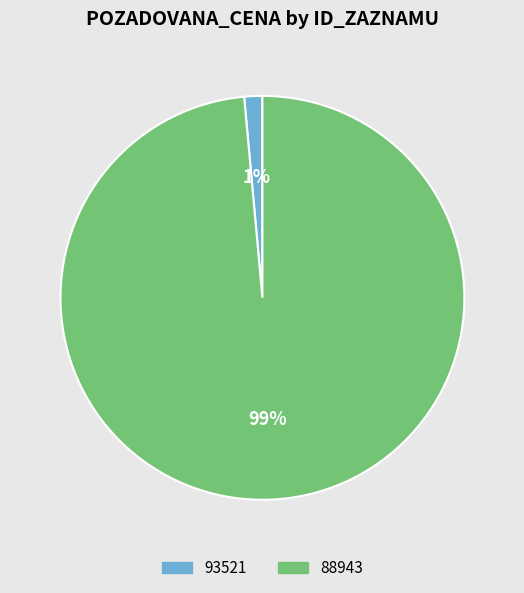

Which has a higher value, 93521 or 88943?

88943